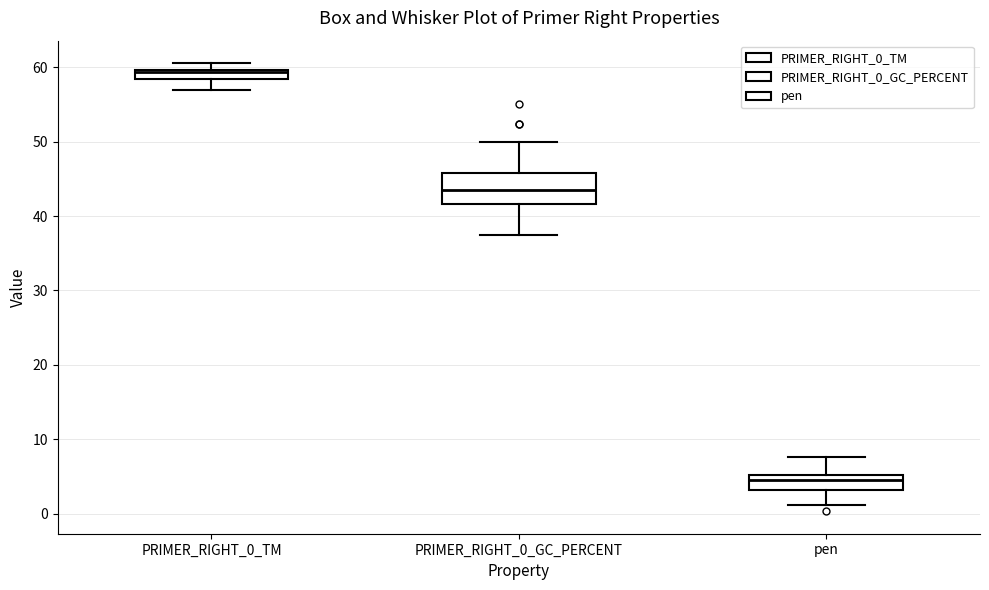

Where is the lower edge of the box for PRIMER_RIGHT_0_GC_PERCENT on the y-axis? The values are not printed on the chart, so give them approximately, as read against the axis.

42